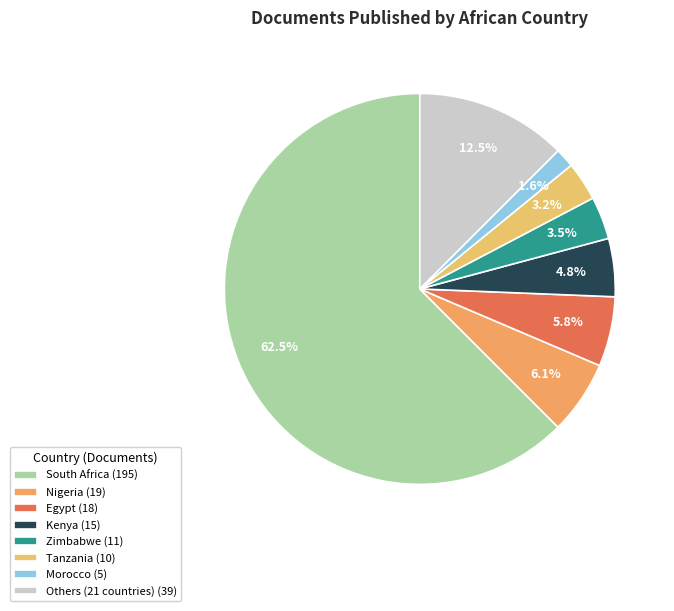

How many slices are in this pie chart?

8